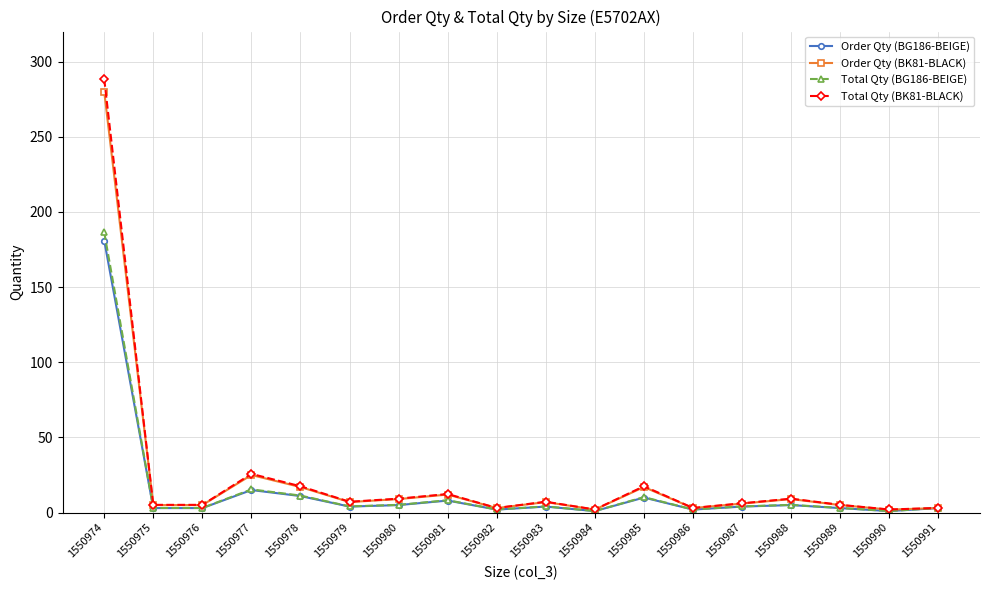

At which category does Total Qty (BK81-BLACK) reach its first local peak?

1550977